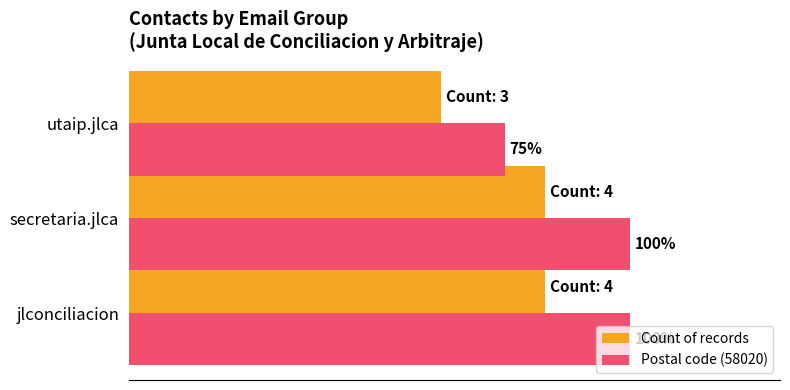

Rank the series by their maximum value, from highest to lowest.

Postal code (58020), Count of records